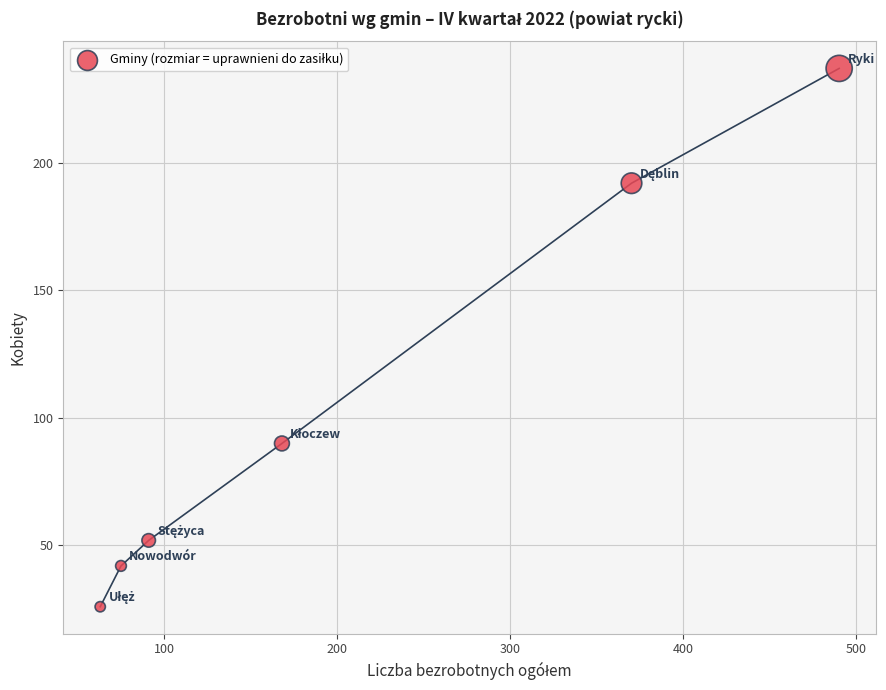

What Y value in the scatter plot is closest to 131?

90